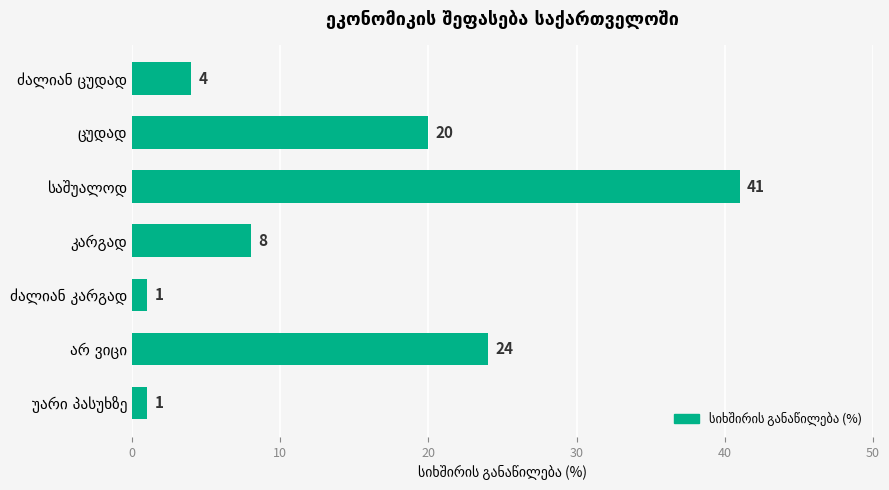

What is the value of the 1st bar from the top?

4